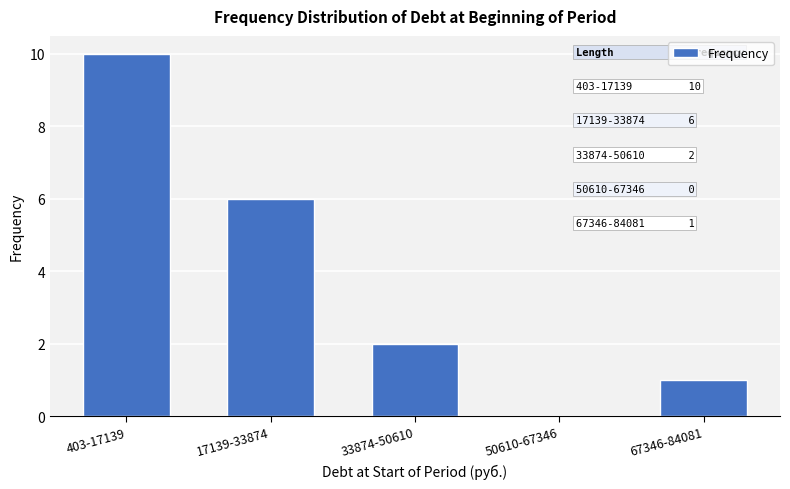

Reading left to right, extract all data points from this chart.

403-17139=10	17139-33874=6	33874-50610=2	50610-67346=0	67346-84081=1